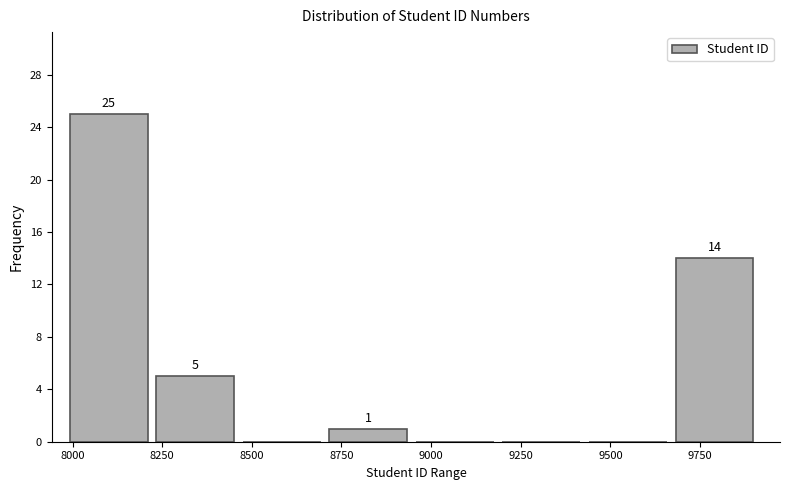

Over which range of the x-axis is the bar tallest?

8000 to 8250